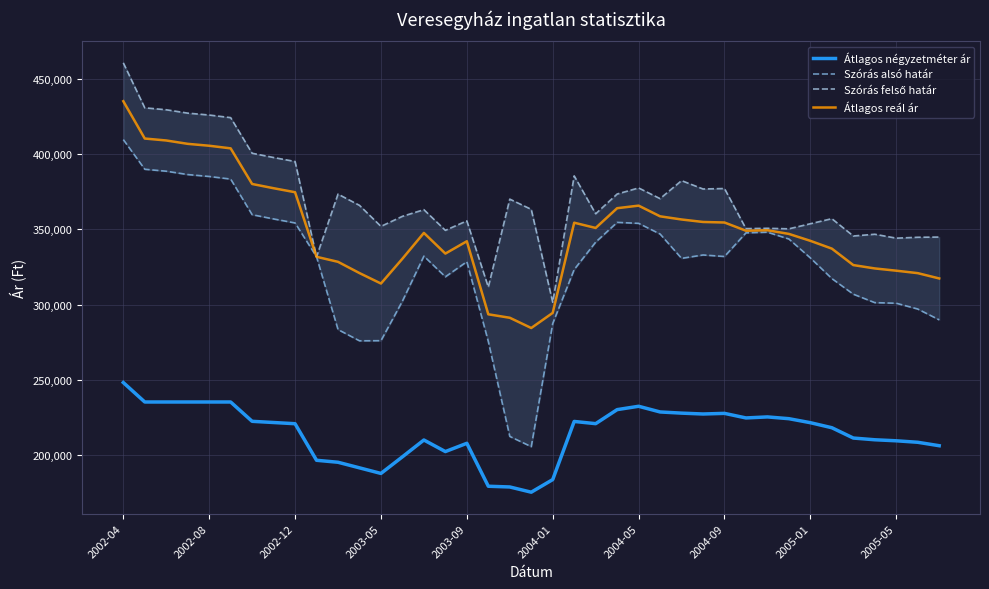

In Szórás felső határ, how many points are lower than both neighbors (excluding endpoints)?

12